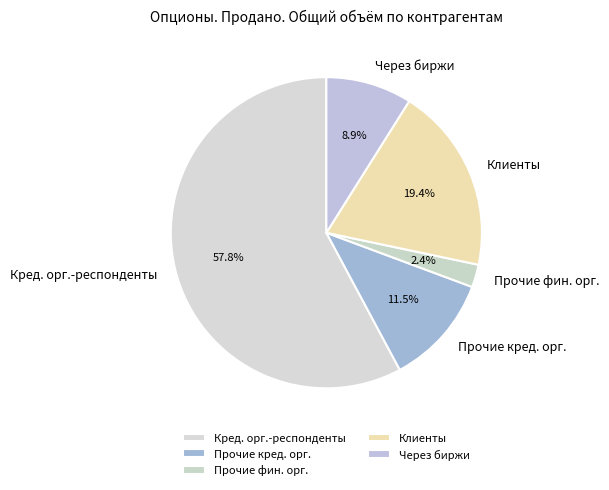

Which has a higher value, Кред. орг.-респонденты or Прочие фин. орг.?

Кред. орг.-респонденты